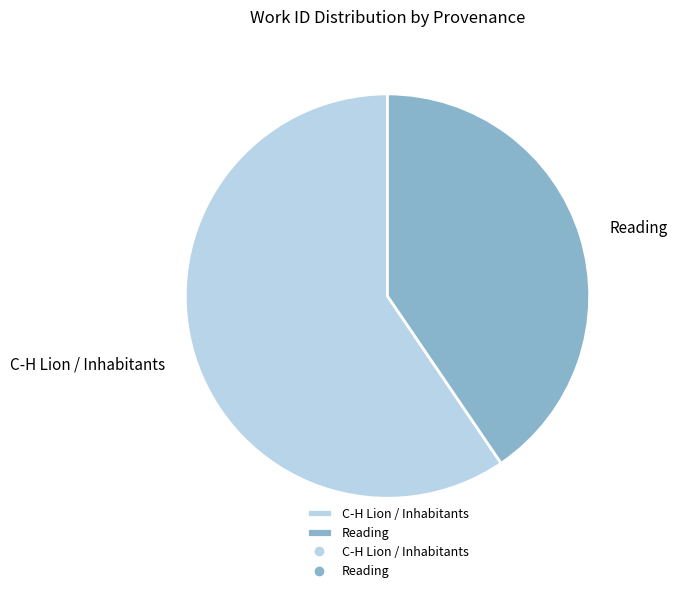

Does any single category account for the majority?

Yes